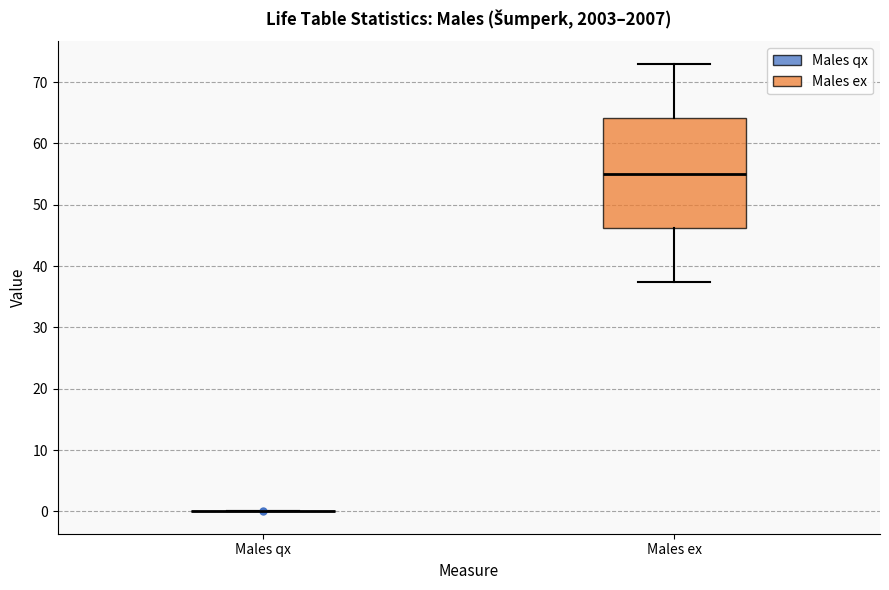

Reading left to right, read every box against the y-axis: the position of its median line, the range the box covers, and the ends of its whiskers. The values are not printed on the chart, so give them approximately, as read against the axis.

Males qx: box collapsed to a line at 0, whiskers 0 to 0
Males ex: median 55, box 46 to 64, whiskers 37 to 73